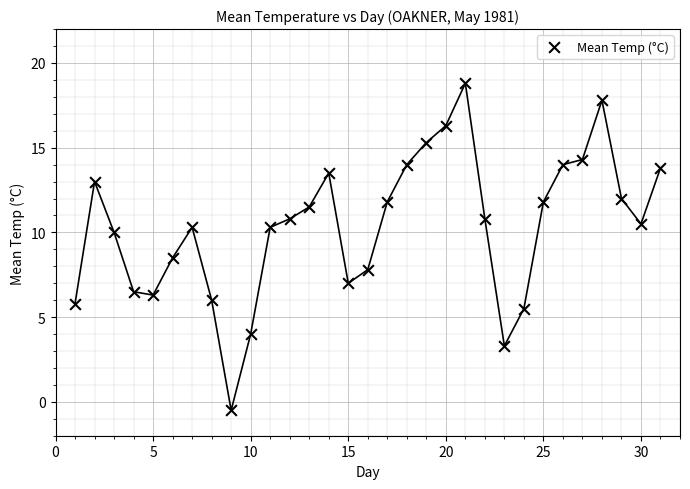

What Y value in the scatter plot is closest to 9?

8.5